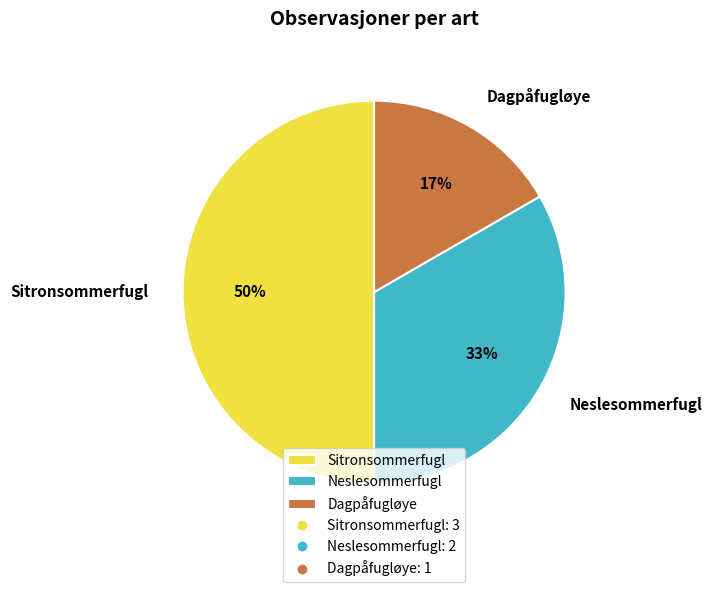

Does Neslesommerfugl represent more than half of the total?

No